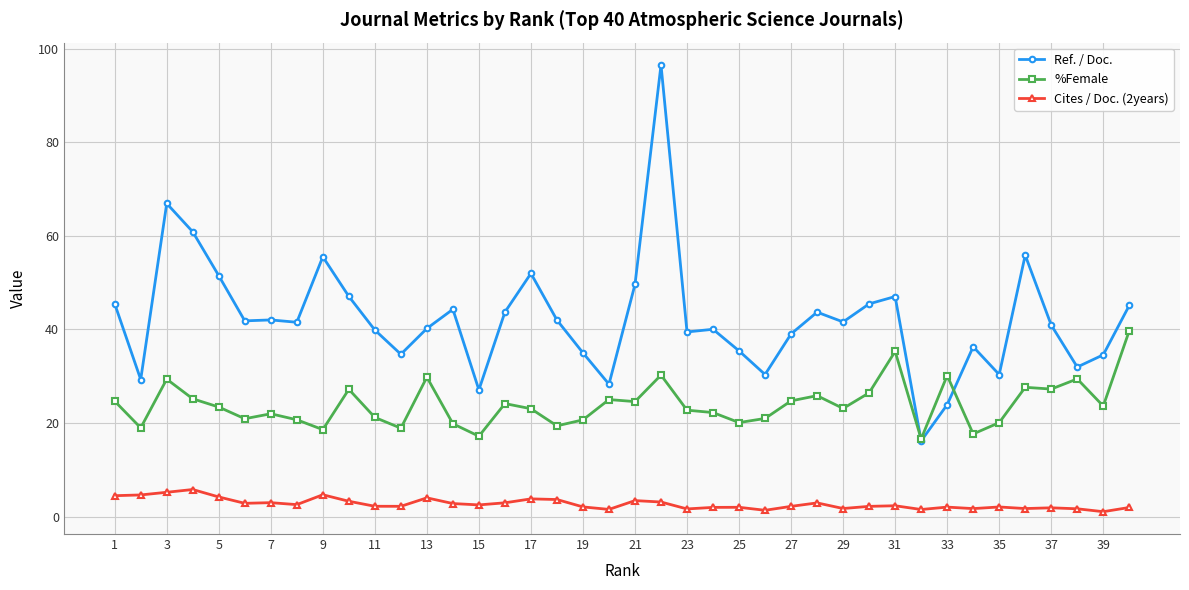

What is the highest value of the Cites / Doc. (2years) series?

5.8